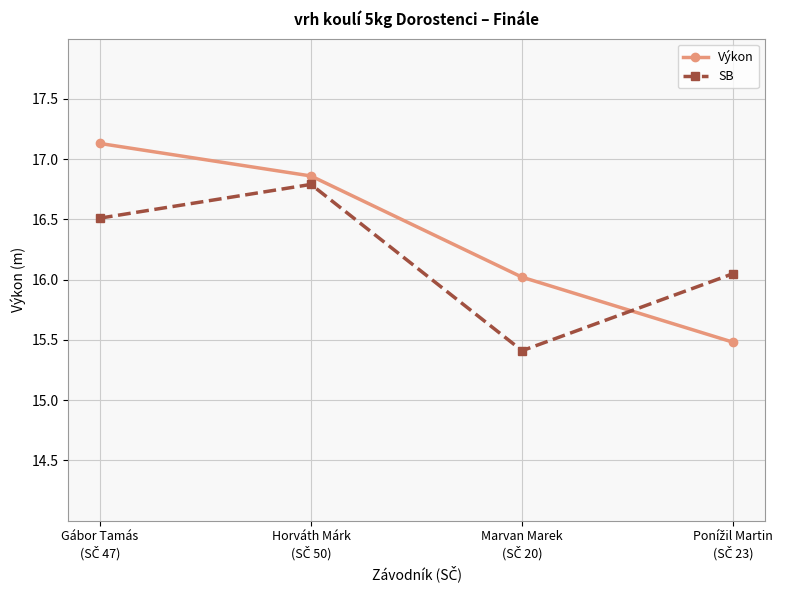

List the series in order of their peak value, lowest first.

SB, Výkon